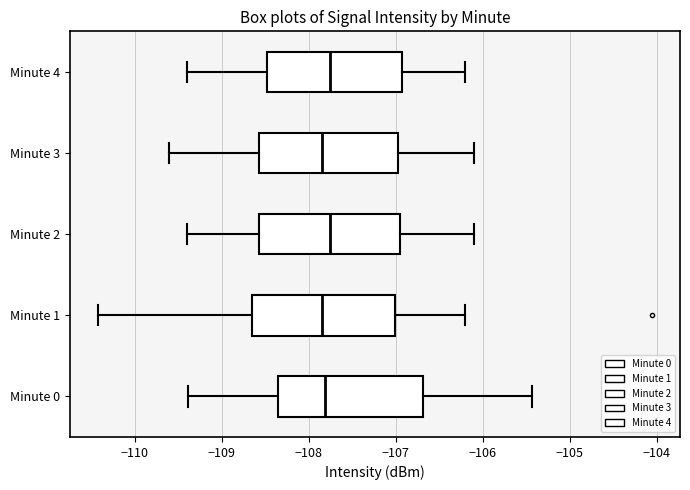

Reading bottom to top, transcribe this box plot: for each box, give where its median line is, the range the box spans, and where its two whiskers end, as read against the x-axis. The values are not printed on the chart, so give them approximately, as read against the axis.

Minute 0: median -107.8, box -108.4 to -106.7, whiskers -109.4 to -105.4
Minute 1: median -107.8, box -108.6 to -107.0, whiskers -110.4 to -106.2
Minute 2: median -107.7, box -108.6 to -106.9, whiskers -109.4 to -106.1
Minute 3: median -107.8, box -108.6 to -107.0, whiskers -109.6 to -106.1
Minute 4: median -107.7, box -108.5 to -106.9, whiskers -109.4 to -106.2